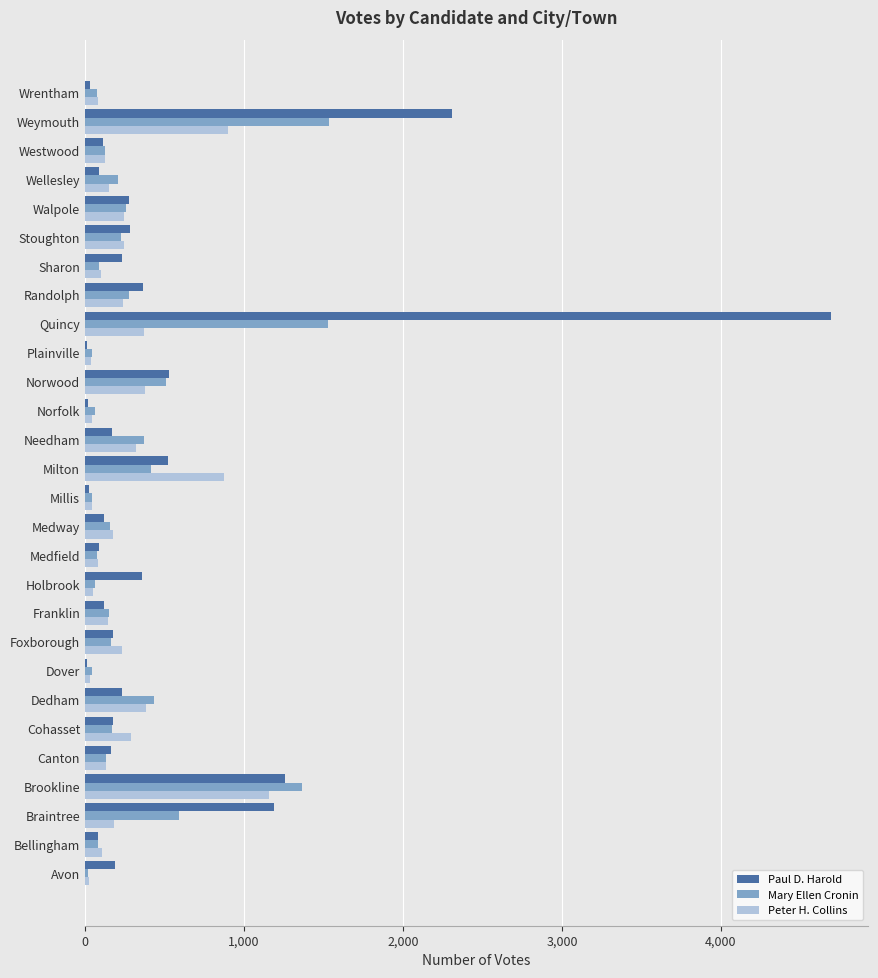

Is the value of Paul D. Harold at Sharon greater than the value of Mary Ellen Cronin at Norwood?

No